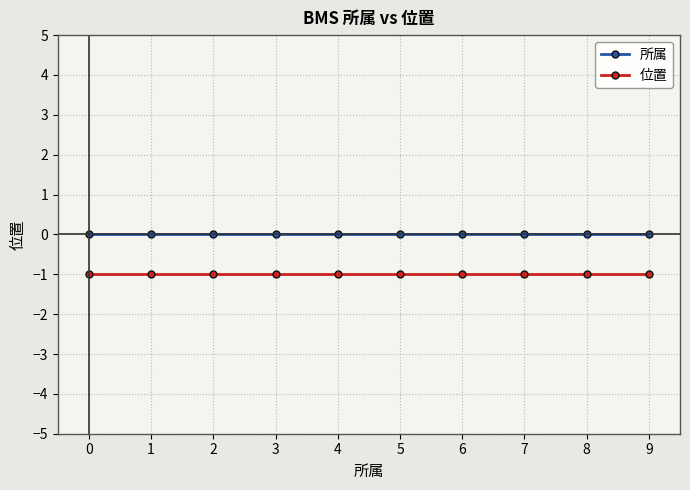

Rank the series by their average value, from lowest to highest.

位置, 所属